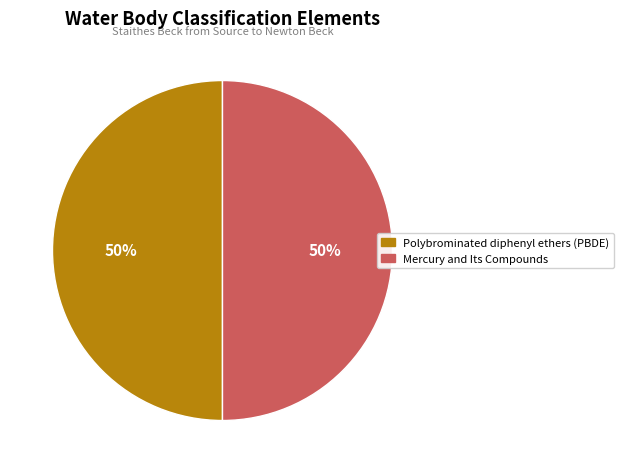

The Mercury and Its Compounds slice represents 36% of the pie. True or false?

False